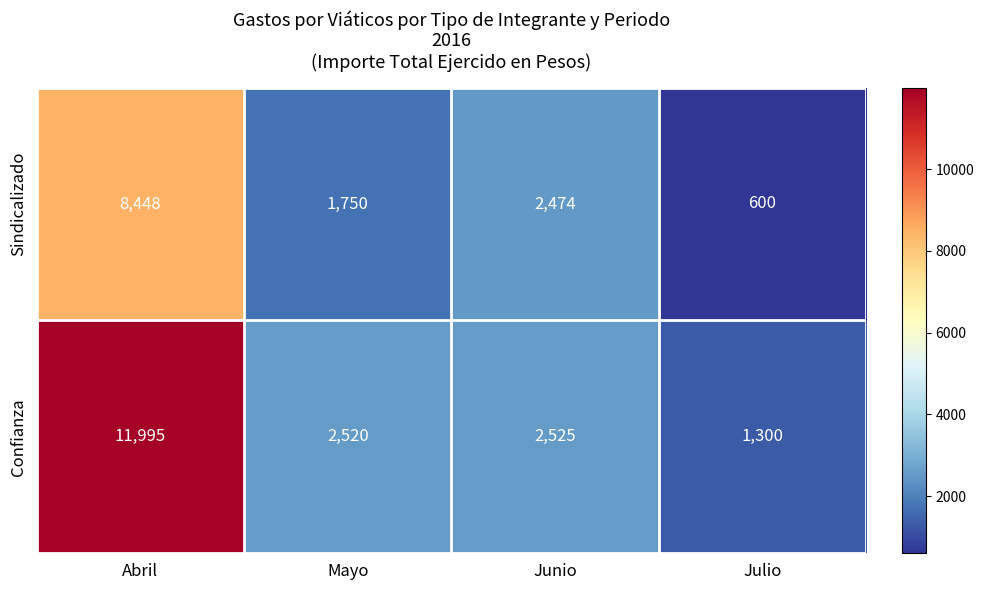

What is the sum of all Sindicalizado values?

13272